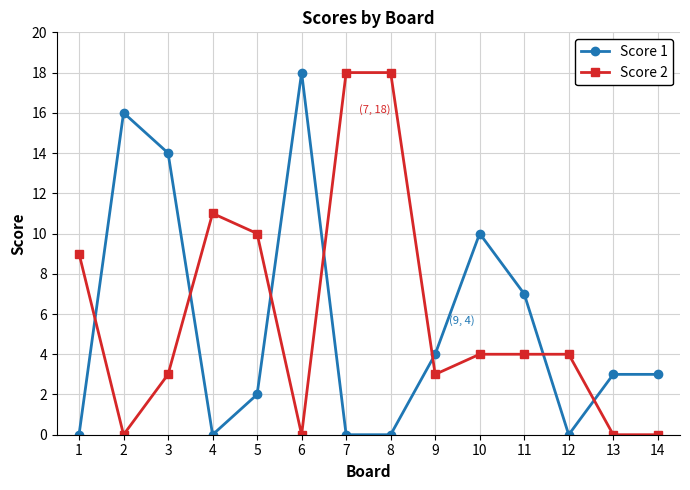

Is it true that Score 1 equals -9 at 8?

False